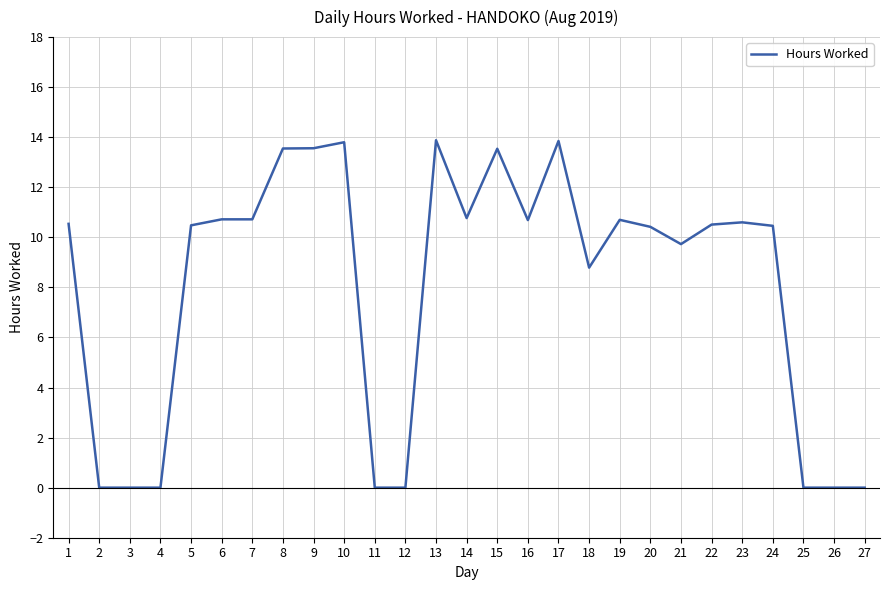

What is the difference between the values at 9 and 4?

13.6